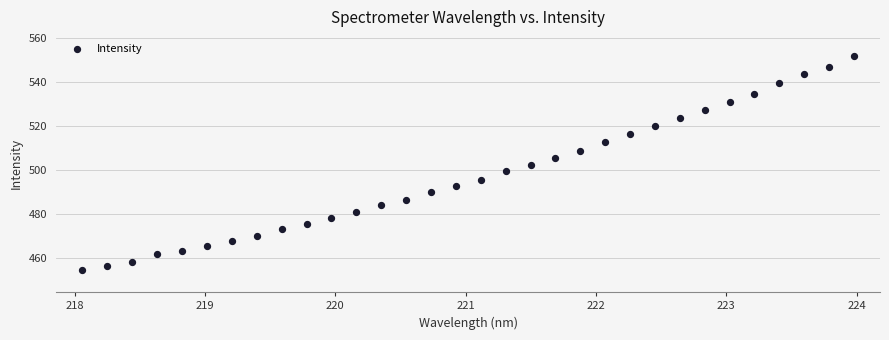

What is the range of Y values (max minus min)?

97.3